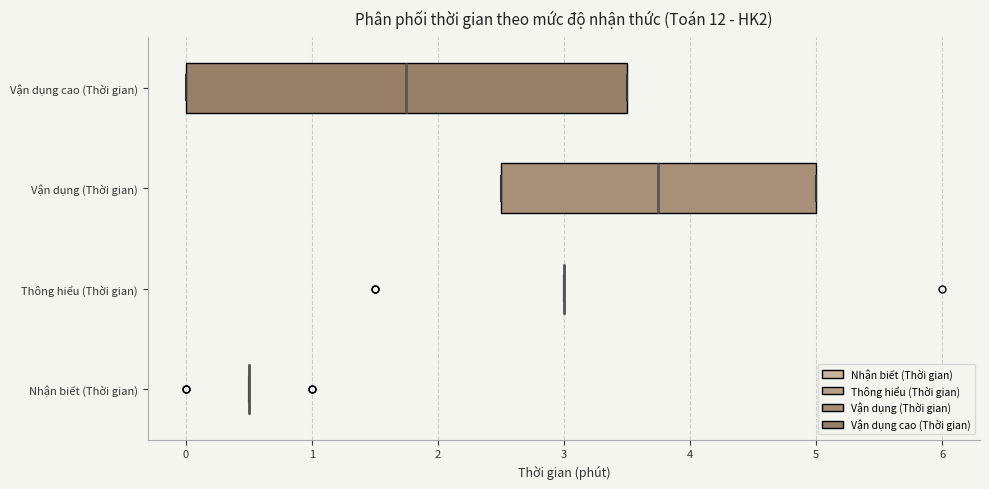

Reading bottom to top, transcribe this box plot: for each box, give where its median line is, the range the box spans, and where its two whiskers end, as read against the x-axis. The values are not printed on the chart, so give them approximately, as read against the axis.

Nhận biết (Thời gian): box collapsed to a line at 0.5, whiskers 0.5 to 0.5
Thông hiểu (Thời gian): box collapsed to a line at 3.0, whiskers 3.0 to 3.0
Vận dụng (Thời gian): median 3.8, box 2.5 to 5.0, whiskers 2.5 to 5.0
Vận dụng cao (Thời gian): median 1.8, box 0.0 to 3.5, whiskers 0.0 to 3.5